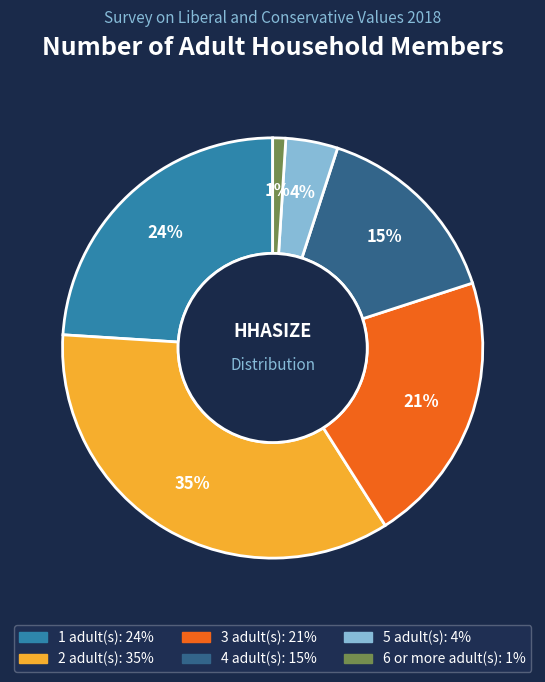

Does any single category account for the majority?

No